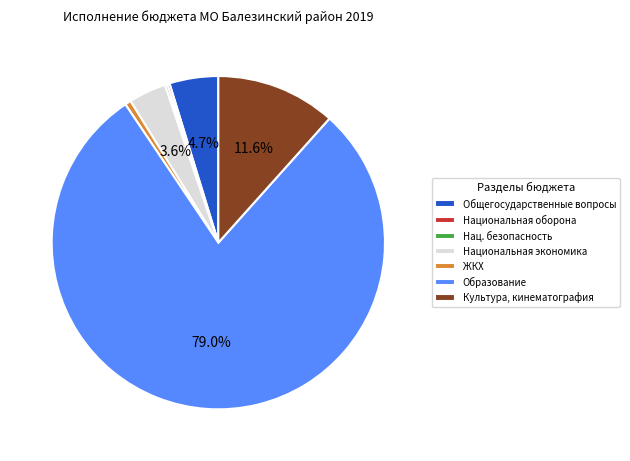

Which slice is the largest?

Образование